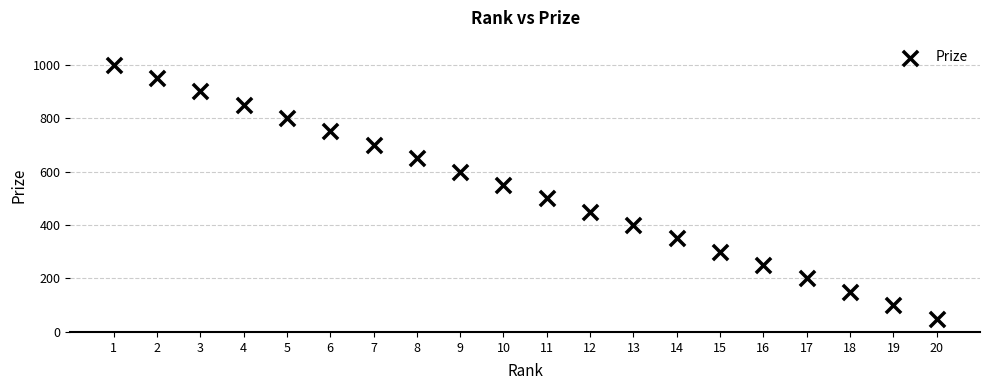

What is the range of Y values (max minus min)?

950